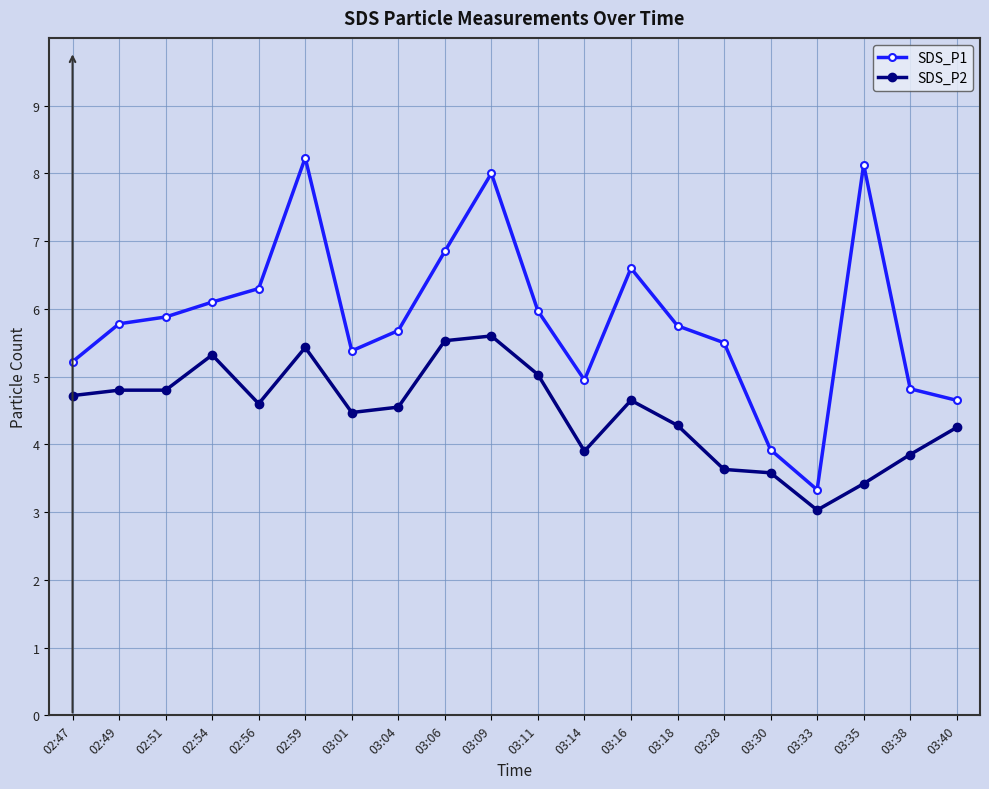

Is the value of SDS_P1 at 03:09 greater than the value of SDS_P2 at 02:49?

Yes